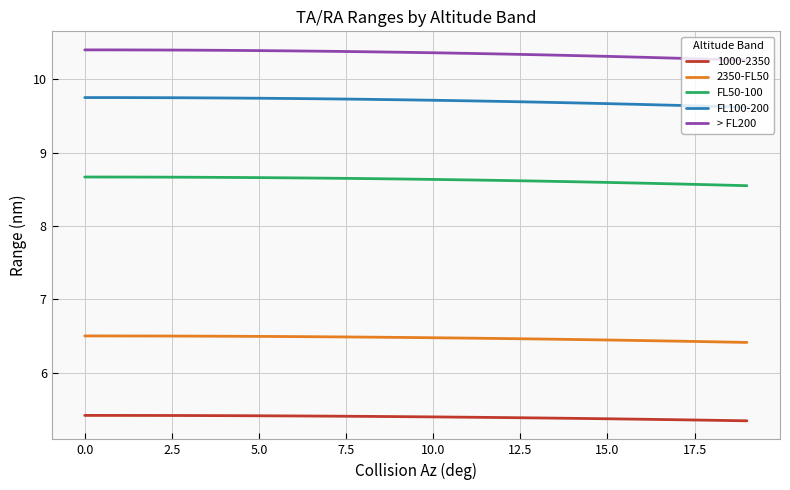

What is the sum of all > FL200 values?

207.0